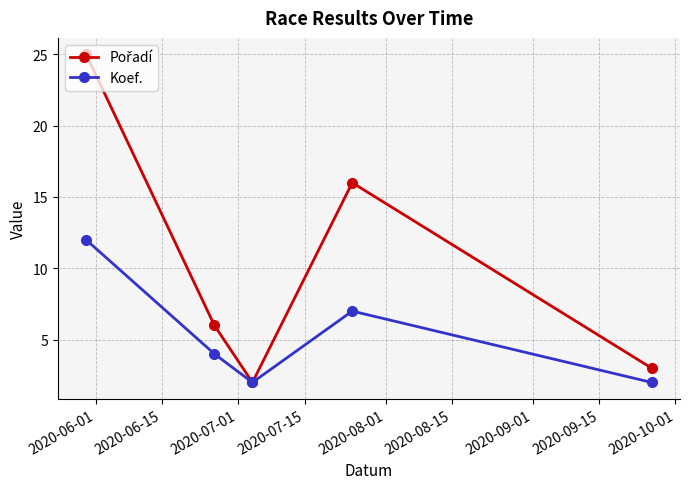

True or false: Koef. has more than 0 interior local peaks.

True